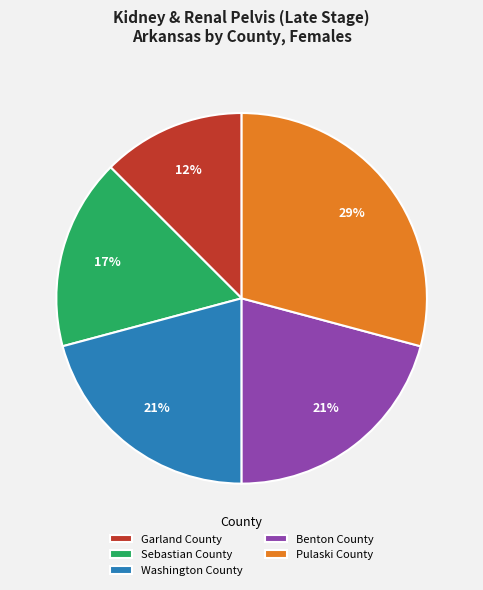

To the nearest percent, what percentage of the pie is Washington County?

21%